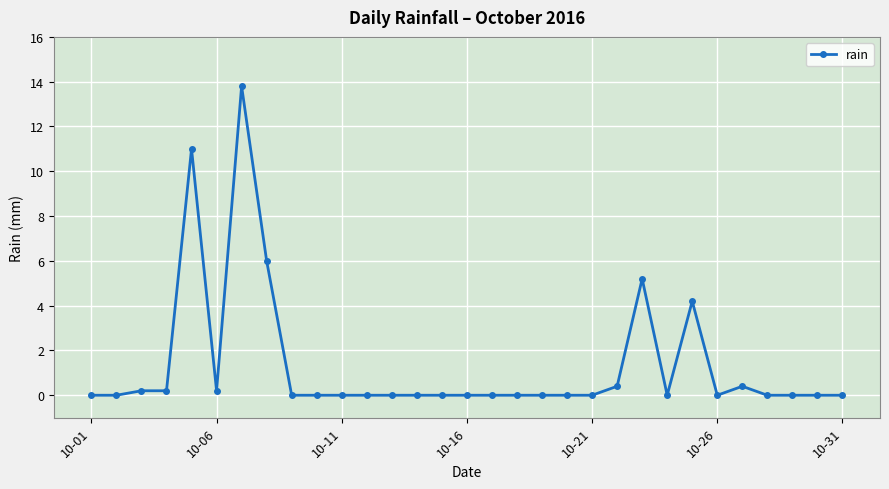

What is the average value?

1.3